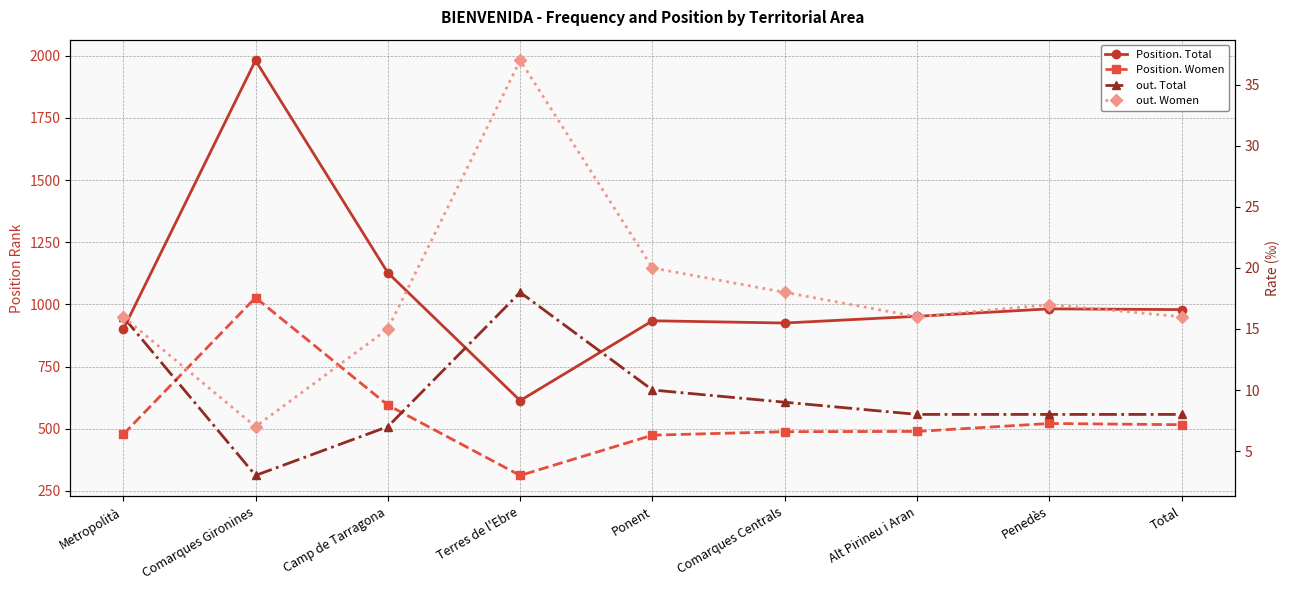

At Comarques Gironines, list the series in order from smallest to largest.

out. Total, out. Women, Position. Women, Position. Total